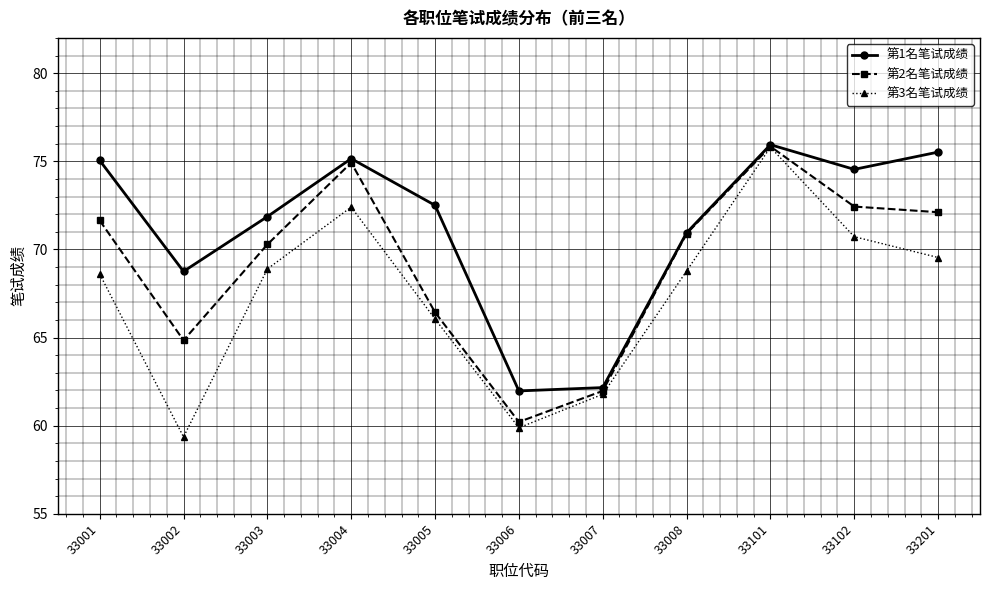

What is the total value across all series at 33004?

222.5